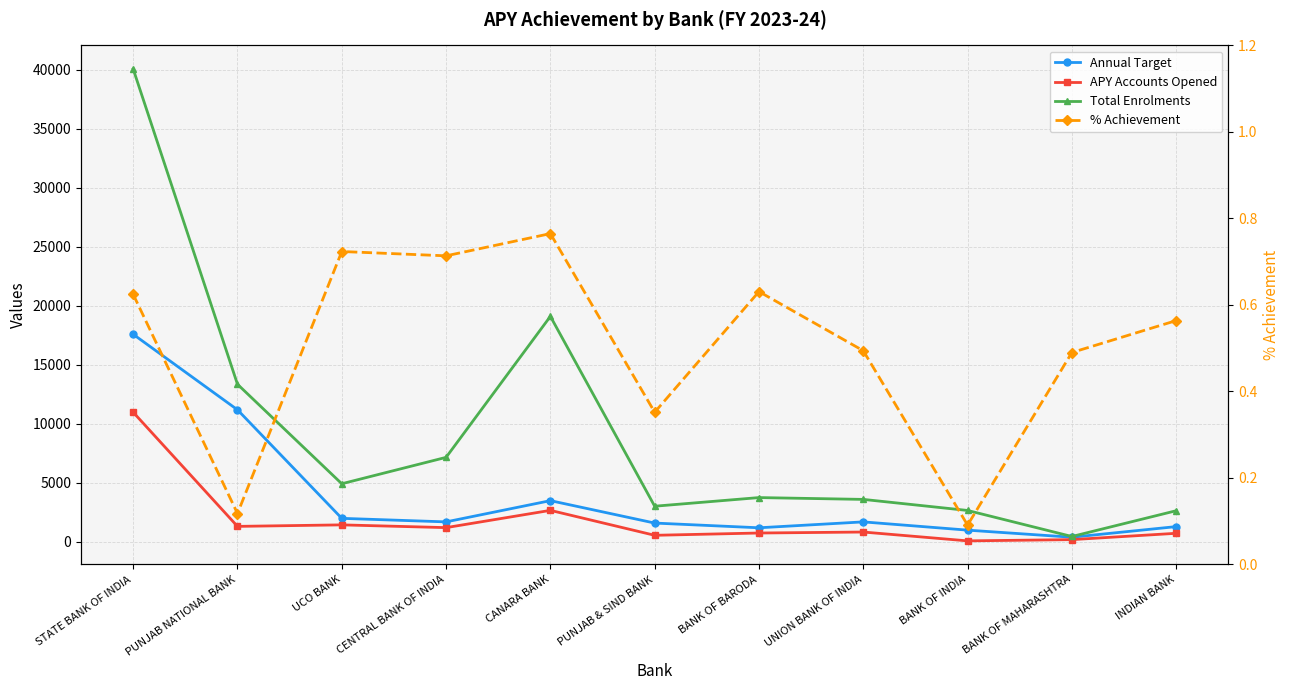

Is it true that % Achievement equals 0.1 at PUNJAB NATIONAL BANK?

True